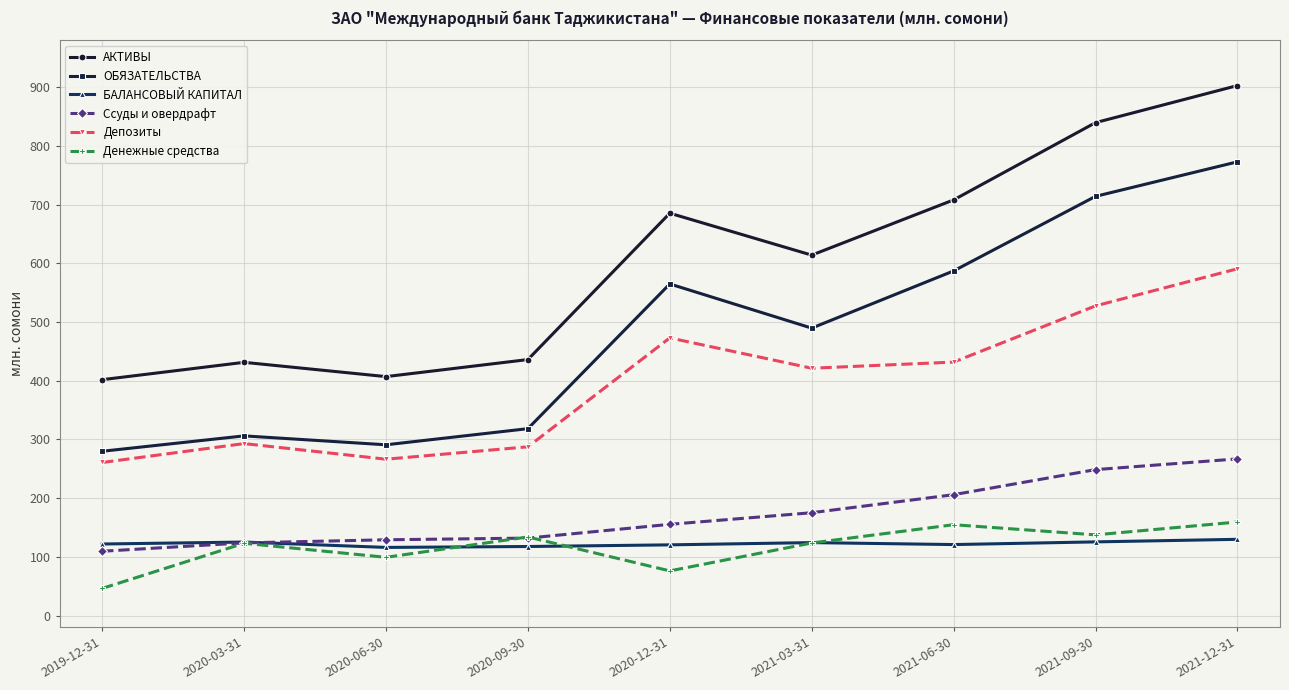

True or false: Ссуды и овердрафт and ОБЯЗАТЕЛЬСТВА cross at least once.

False